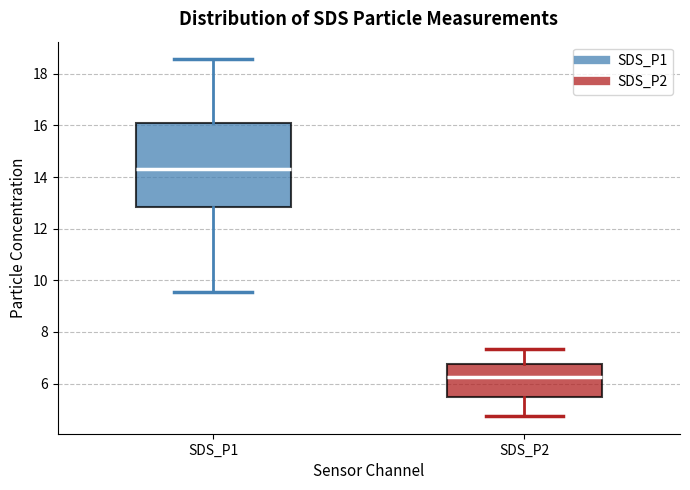

Which box is the tallest, from its lower edge to its upper edge?

SDS_P1